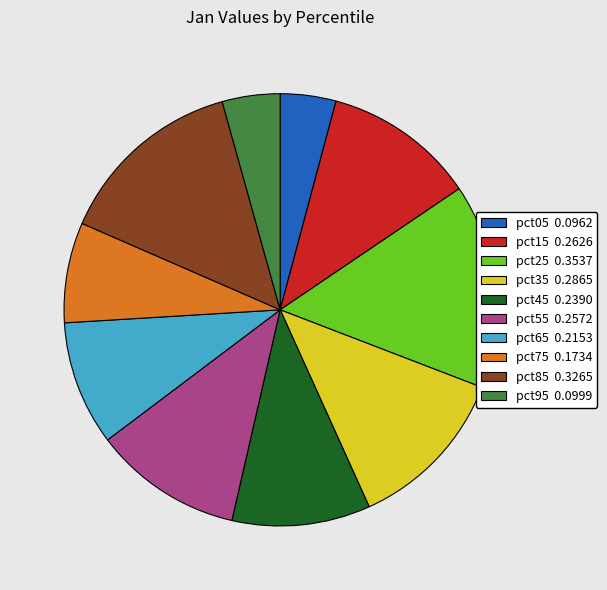

Which slice is the largest?

pct25